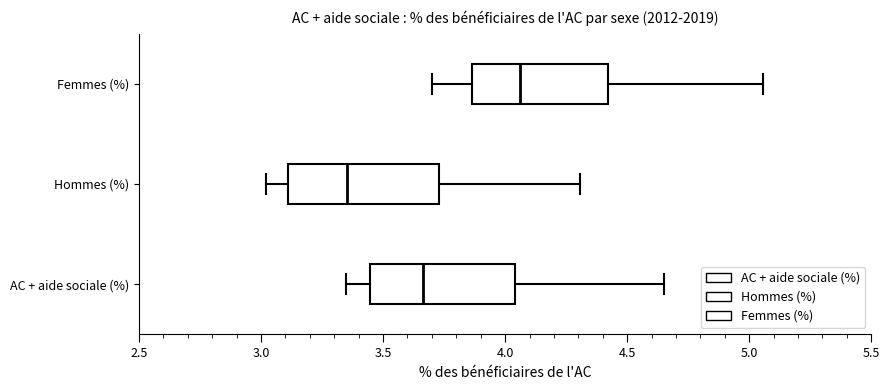

Where is the left edge of the box for AC + aide sociale (%) on the x-axis? The values are not printed on the chart, so give them approximately, as read against the axis.

3.45